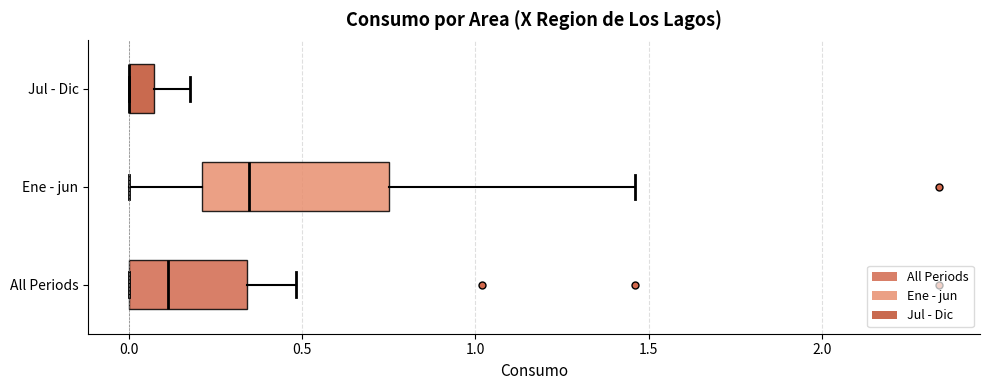

Where does the median line of the box for Ene - jun sit on the x-axis? The values are not printed on the chart, so give them approximately, as read against the axis.

0.35